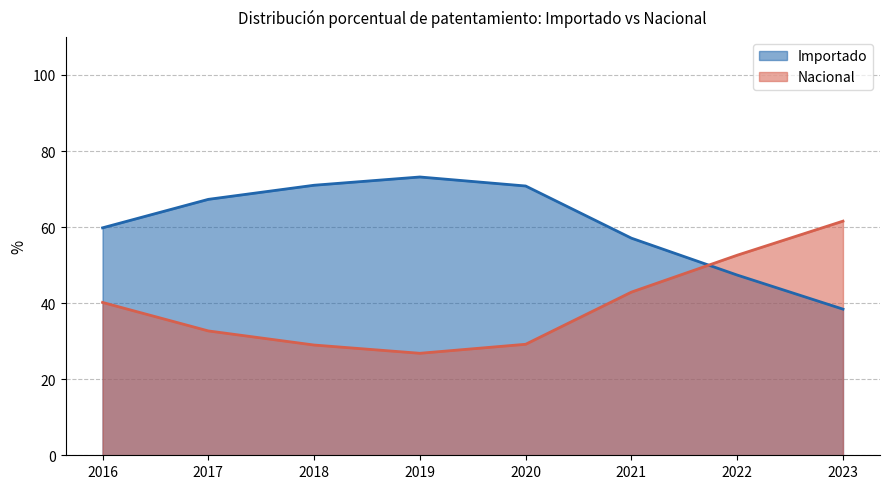

How many lines are shown in the chart?

2